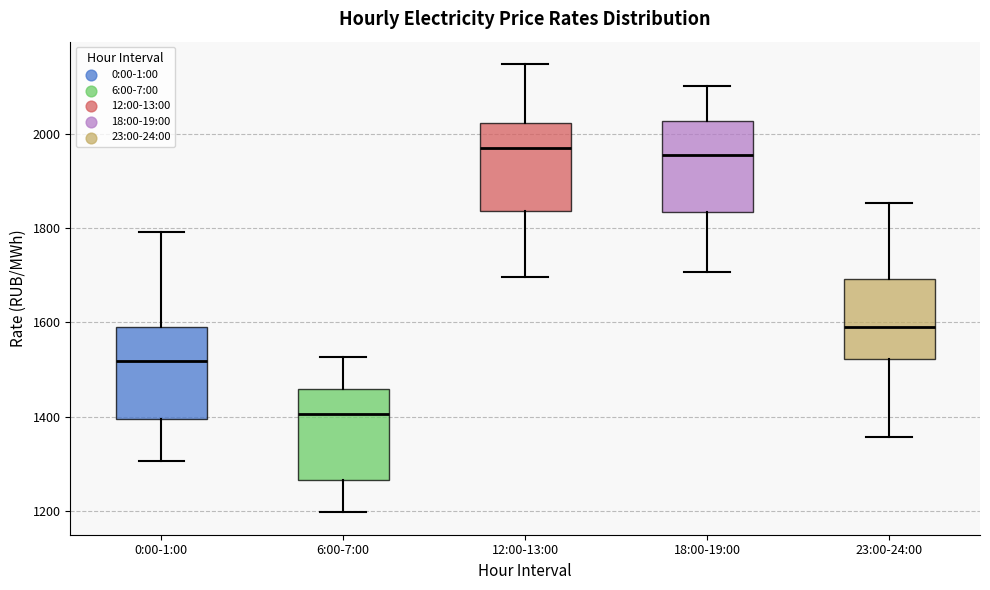

Reading left to right, read every box against the y-axis: the position of its median line, the range the box covers, and the ends of its whiskers. The values are not printed on the chart, so give them approximately, as read against the axis.

0:00-1:00: median 1520, box 1400 to 1600, whiskers 1300 to 1800
6:00-7:00: median 1400, box 1260 to 1460, whiskers 1200 to 1520
12:00-13:00: median 1980, box 1840 to 2020, whiskers 1700 to 2140
18:00-19:00: median 1960, box 1840 to 2020, whiskers 1700 to 2100
23:00-24:00: median 1600, box 1520 to 1700, whiskers 1360 to 1860